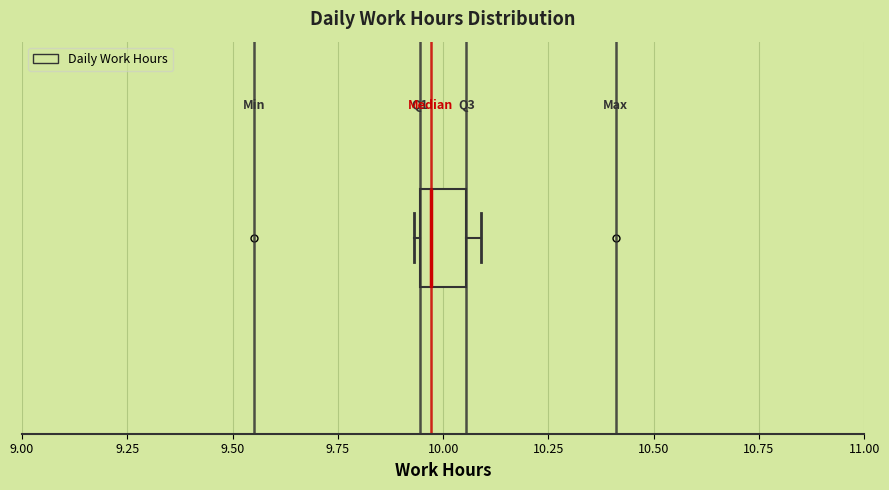

Transcribe this box plot: give where the median line is, the range the box spans, and where the two whiskers end, as read against the x-axis. The values are not printed on the chart, so give them approximately, as read against the axis.

median 9.95 (just right of the box's left edge), box 9.95 to 10.05, whiskers 9.95 (just left of the box's left edge) to 10.10